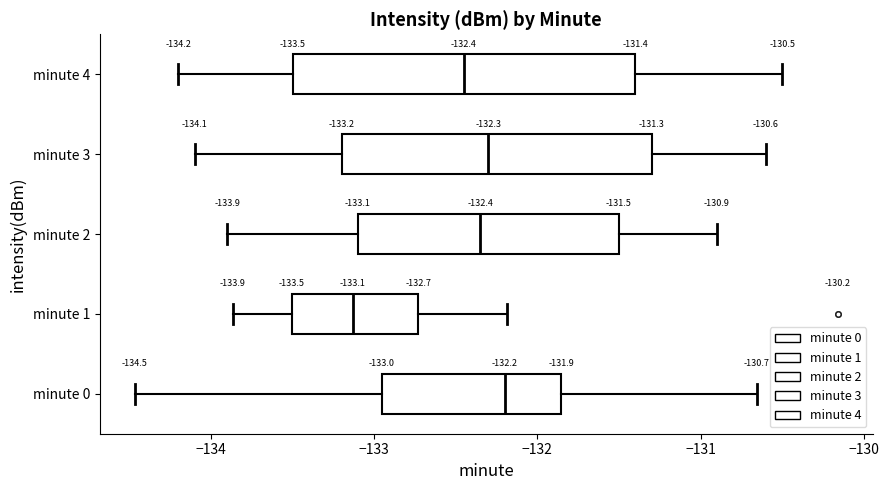

Which box has the furthest to the left median line?

minute 1